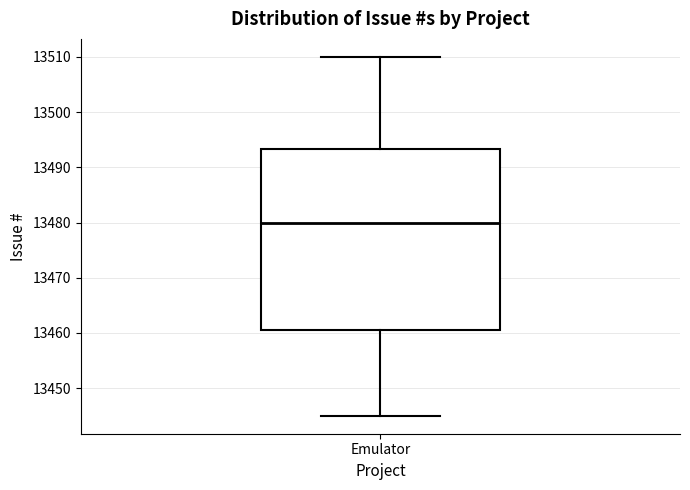

Transcribe this box plot: give where the median line is, the range the box spans, and where the two whiskers end, as read against the y-axis. The values are not printed on the chart, so give them approximately, as read against the axis.

median 13480, box 13461 to 13493, whiskers 13445 to 13510